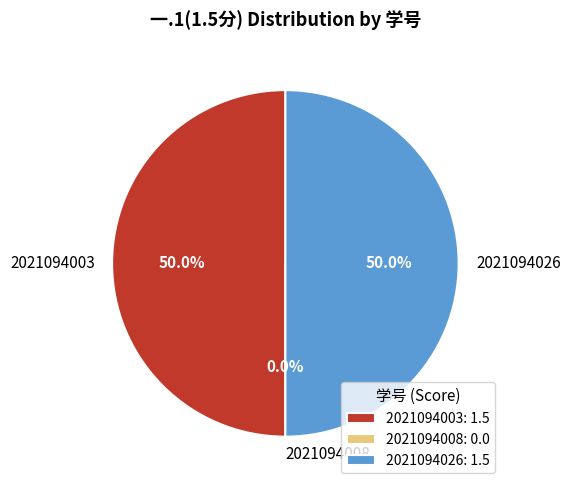

True or false: 2021094003 accounts for 50% of the total.

True